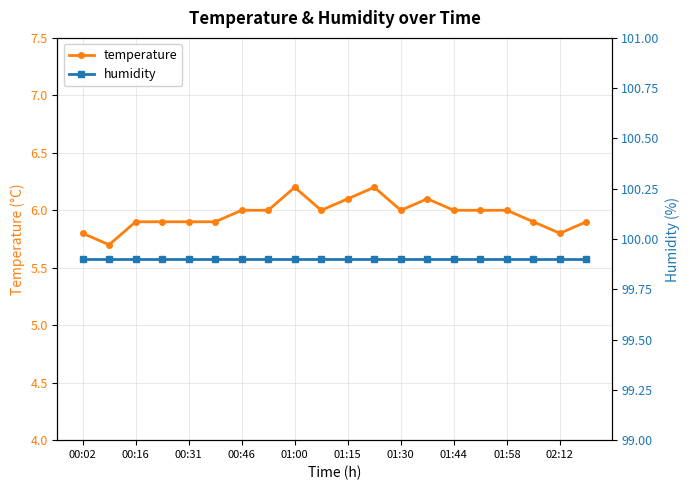

What is the greatest value displayed?

99.9